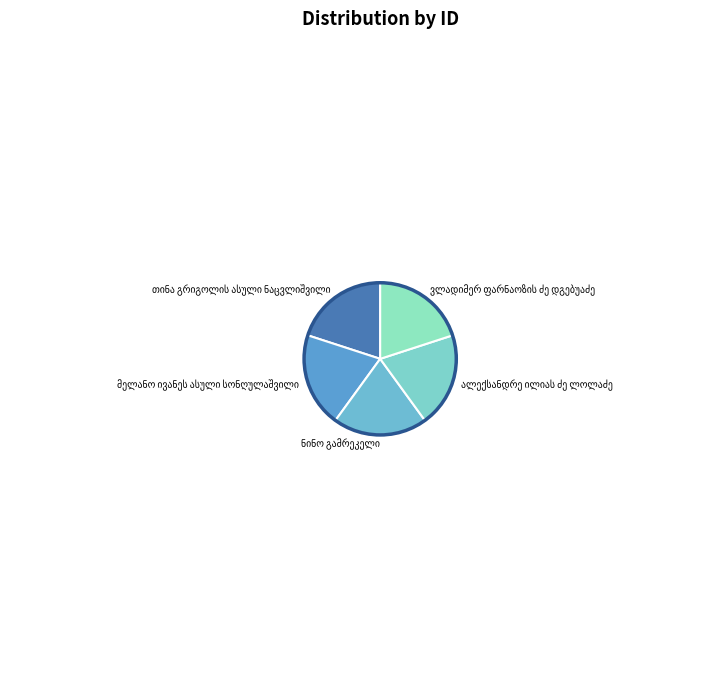

Does any single category account for the majority?

No